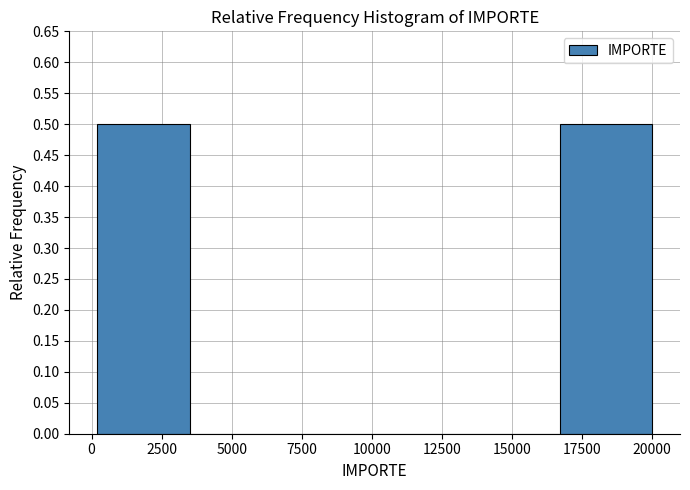

Reading left to right, list every bar in this chart as the range it spans on the x-axis followed by its height. Neither the bar edges nor the heights are printed on the chart, so give them approximately, as read against the axes.

200 to 3500: 0.5
3500 to 6800: 0
6800 to 10100: 0
10100 to 13400: 0
13400 to 16700: 0
16700 to 20000: 0.5